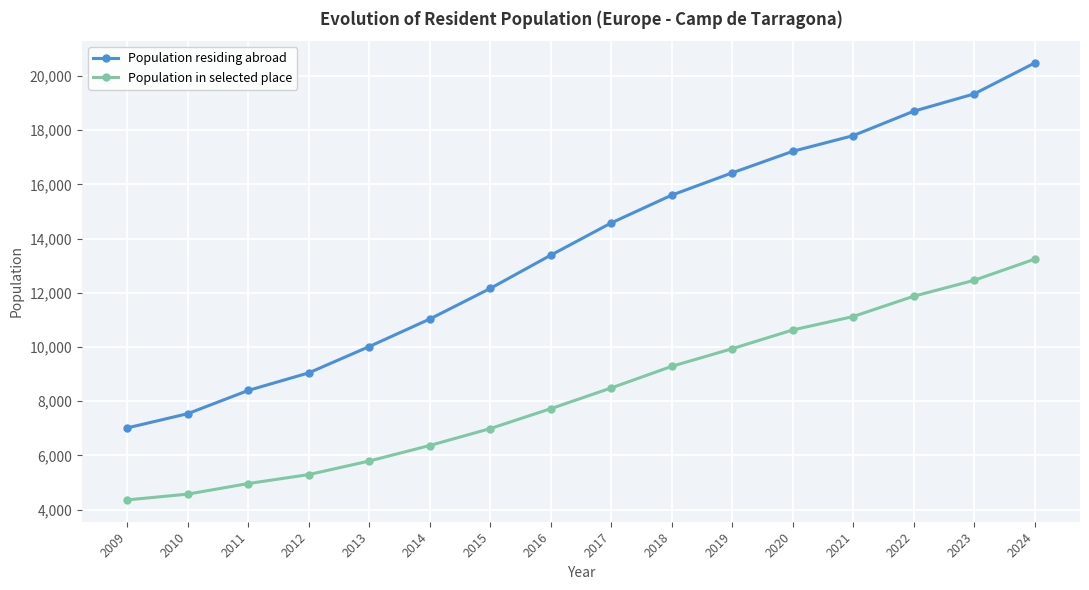

Which series changed the most between 2016 and 2013?

Population residing abroad